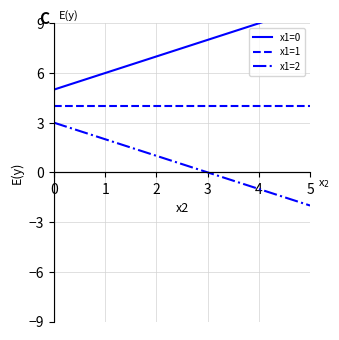

Rank the series at 2 from highest to lowest value.

x1=0, x1=1, x1=2